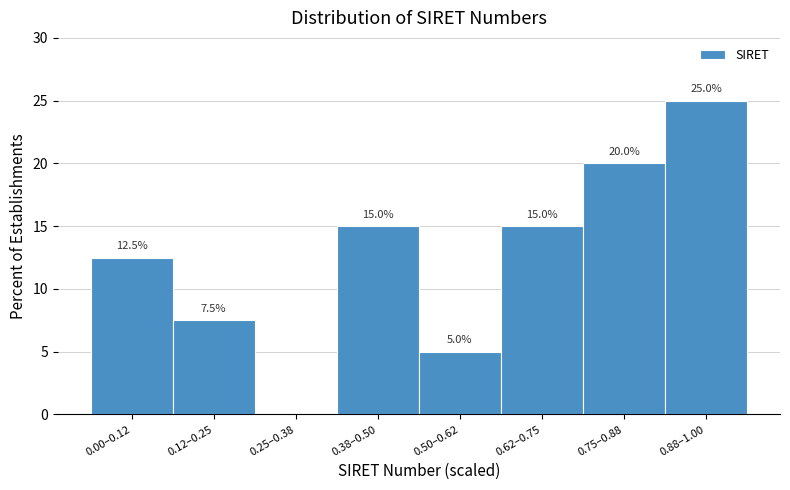

Reading left to right, extract all data points from this chart.

0.00–0.12=12.5	0.12–0.25=7.5	0.25–0.38=0.0	0.38–0.50=15.0	0.50–0.62=5.0	0.62–0.75=15.0	0.75–0.88=20.0	0.88–1.00=25.0